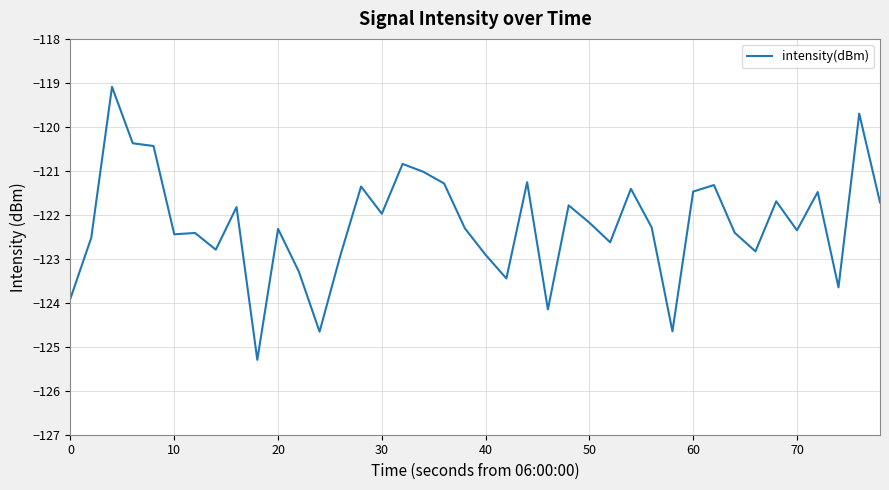

What is the difference between the maximum and minimum values?

6.2